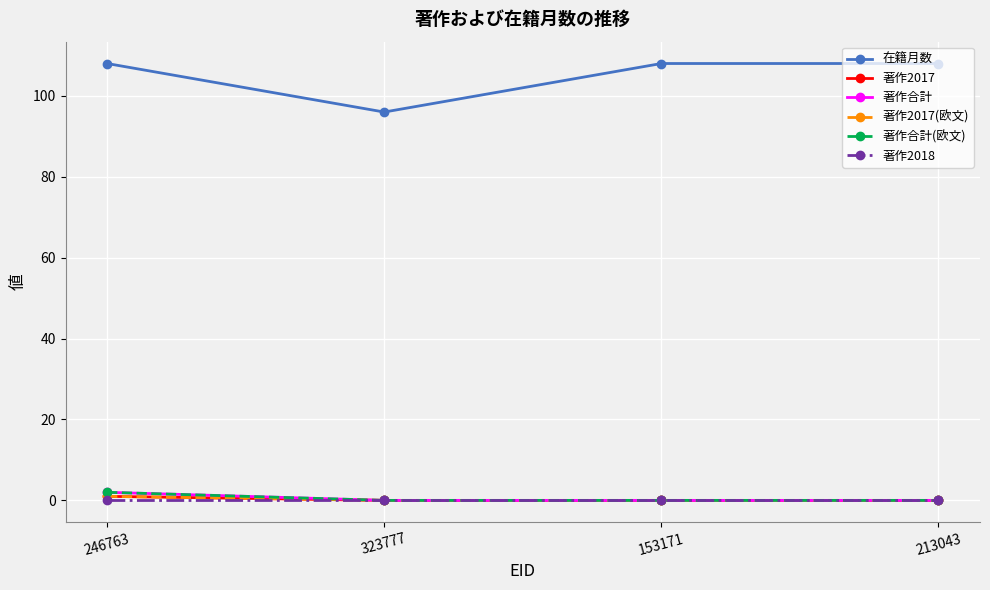

What is the difference between the highest and lowest values at 246763?

108